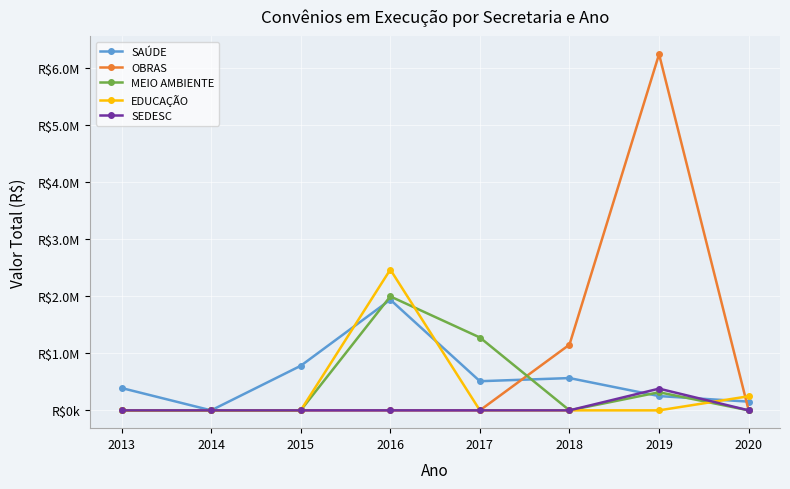

What is the difference between the SAÚDE values at 2016 and 2017?

1426639.0